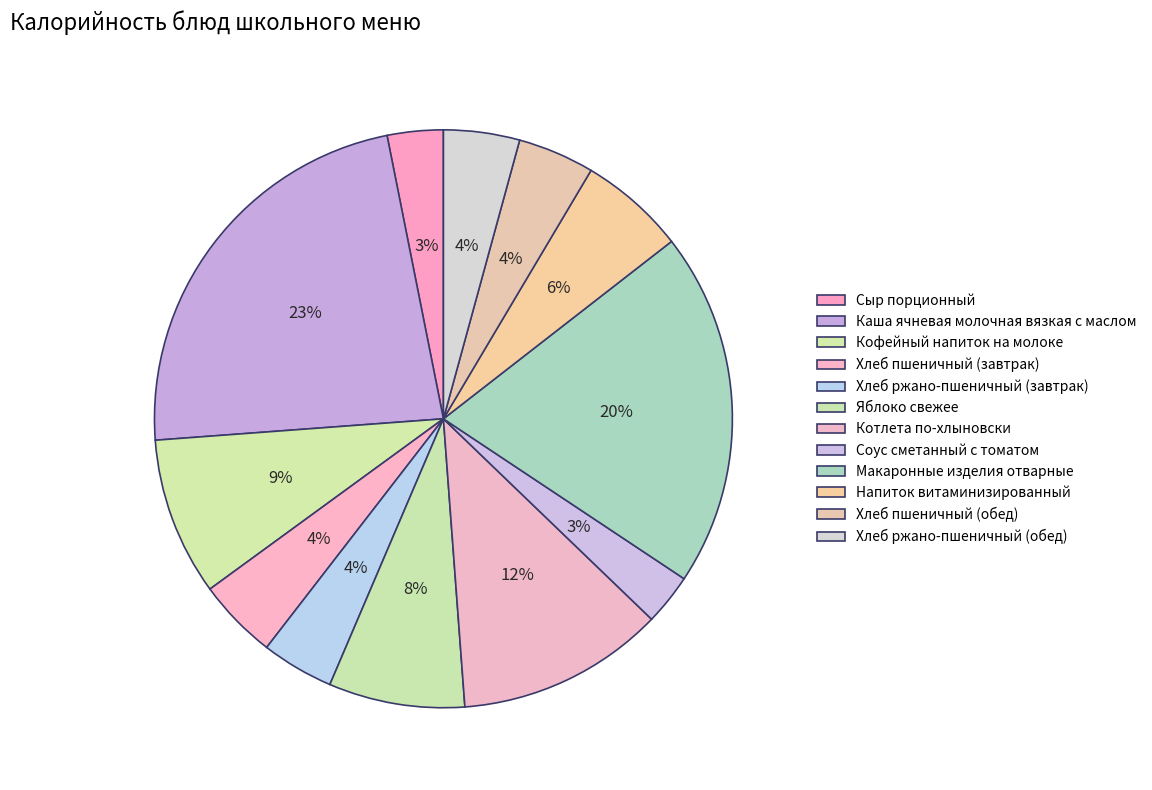

Is it true that Соус сметанный с томатом is 3% of the pie?

True